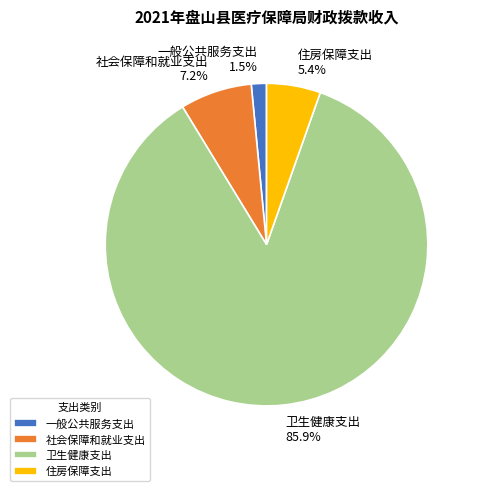

Rank the categories by value from lowest to highest.

一般公共服务支出, 住房保障支出, 社会保障和就业支出, 卫生健康支出